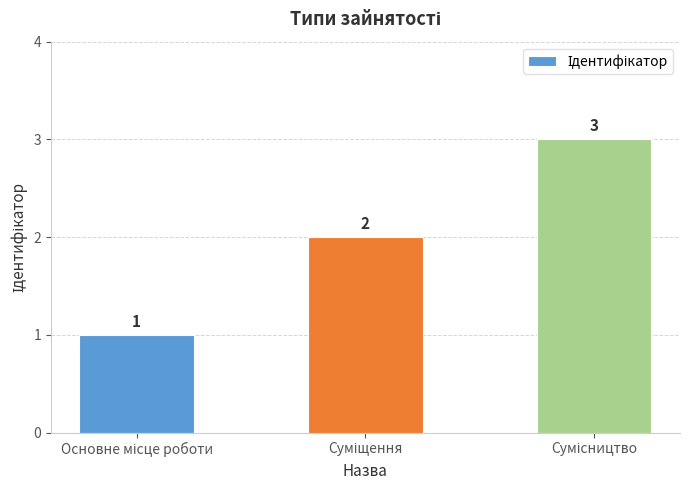

What is the value of the 2nd bar from the left?

2